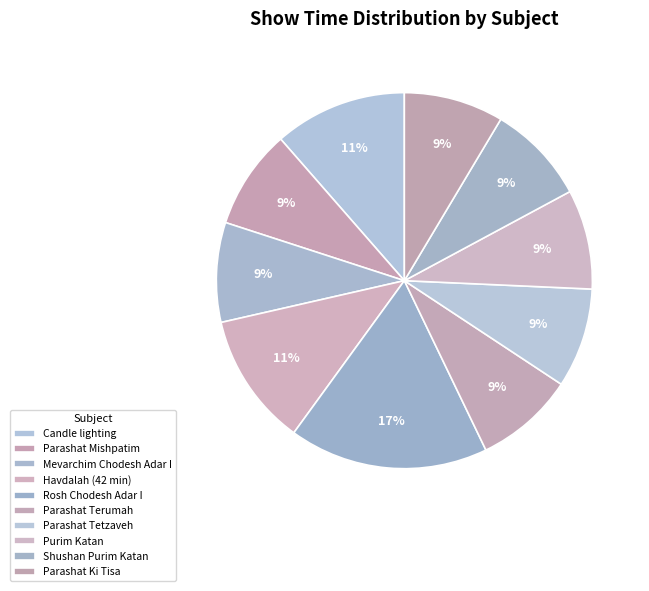

Rank the categories by value from highest to lowest.

Rosh Chodesh Adar I, Candle lighting, Havdalah (42 min), Parashat Mishpatim, Mevarchim Chodesh Adar I, Parashat Terumah, Parashat Tetzaveh, Purim Katan, Shushan Purim Katan, Parashat Ki Tisa